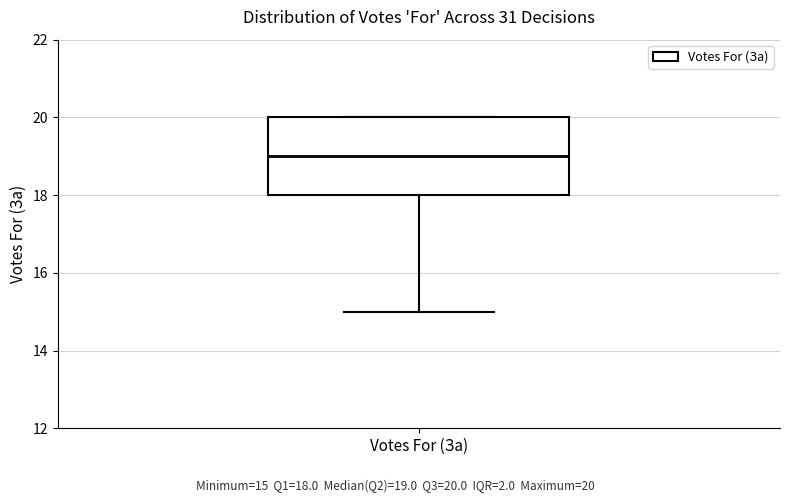

Where does the median line of the box for Votes For (За) sit on the y-axis? The values are not printed on the chart, so give them approximately, as read against the axis.

19